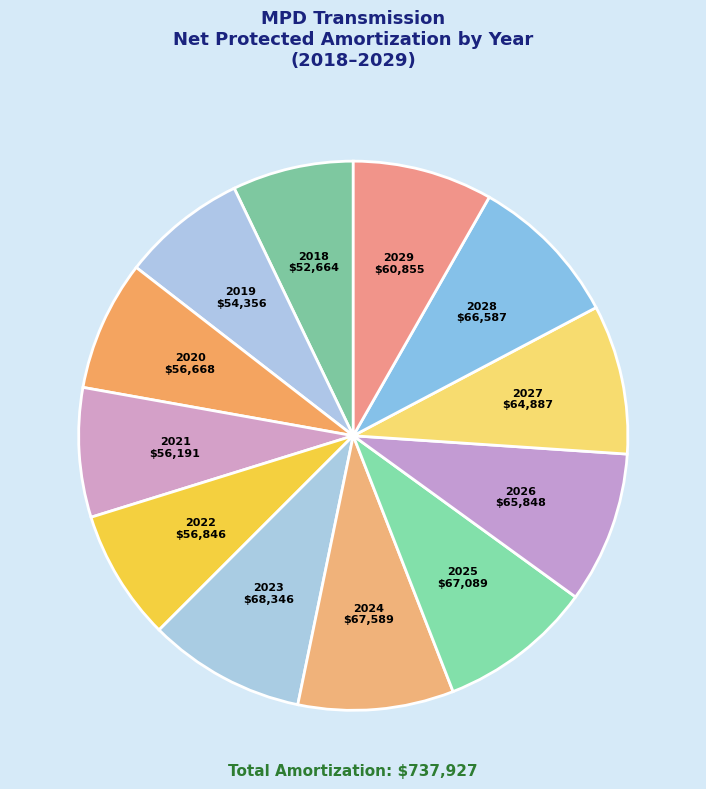

Is there a majority slice in this chart?

No